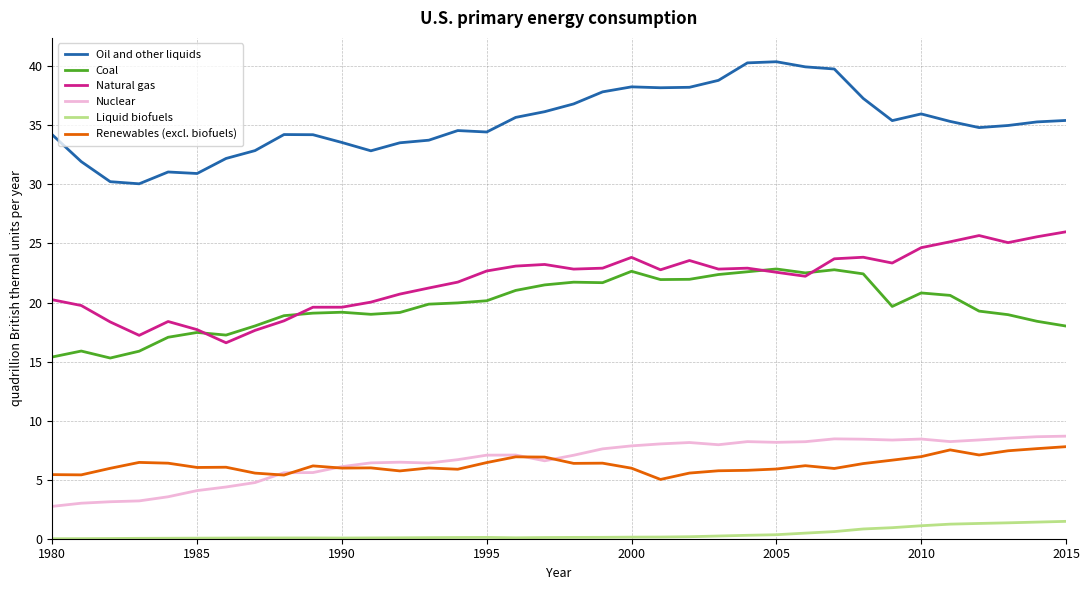

Which series has the largest total across all categories?

Oil and other liquids